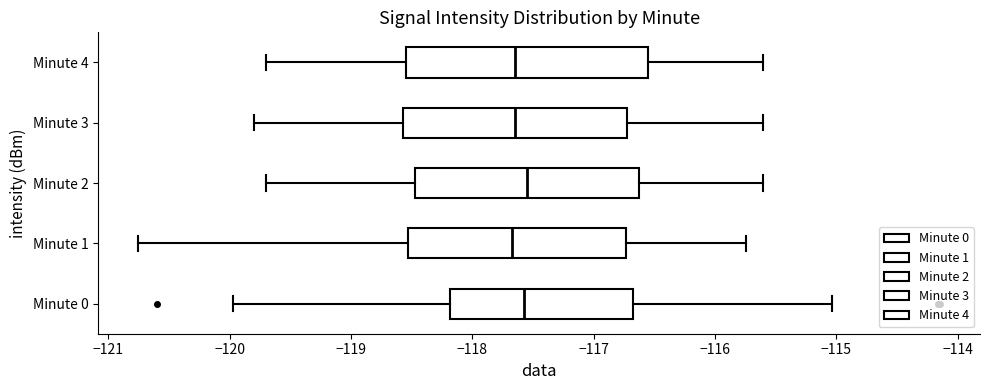

Where is the left edge of the box for Minute 1 on the x-axis? The values are not printed on the chart, so give them approximately, as read against the axis.

-118.5